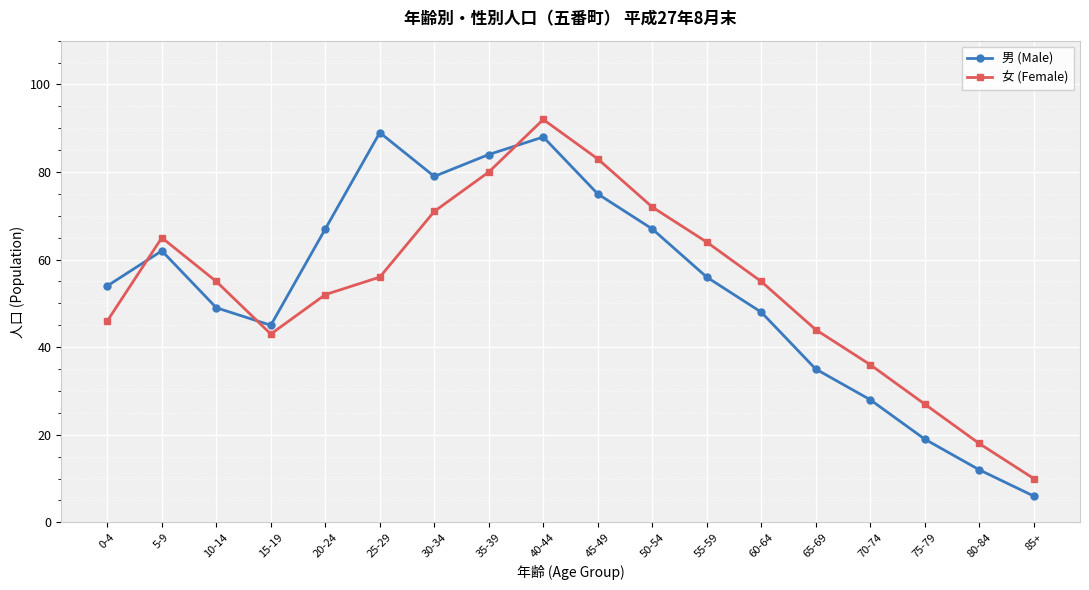

Which series changed the most between 60-64 and 65-69?

男 (Male)